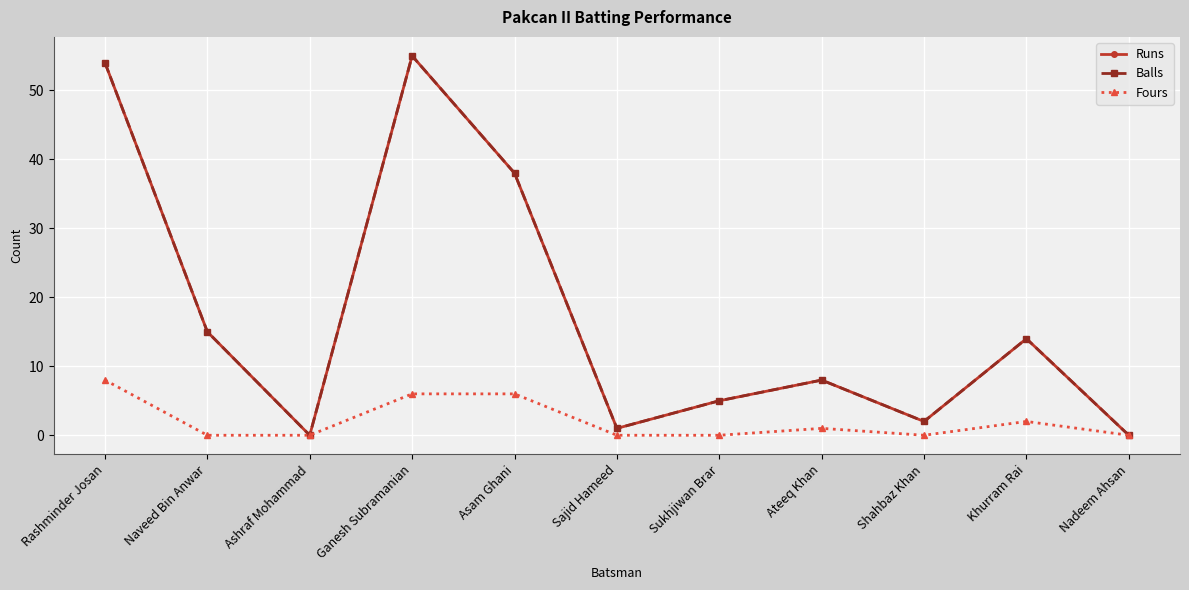

Reading left to right, extract all data points from this chart.

Runs: 54	15	0	55	38	1	5	8	2	14	0
Balls: 54	15	0	55	38	1	5	8	2	14	0
Fours: 8	0	0	6	6	0	0	1	0	2	0